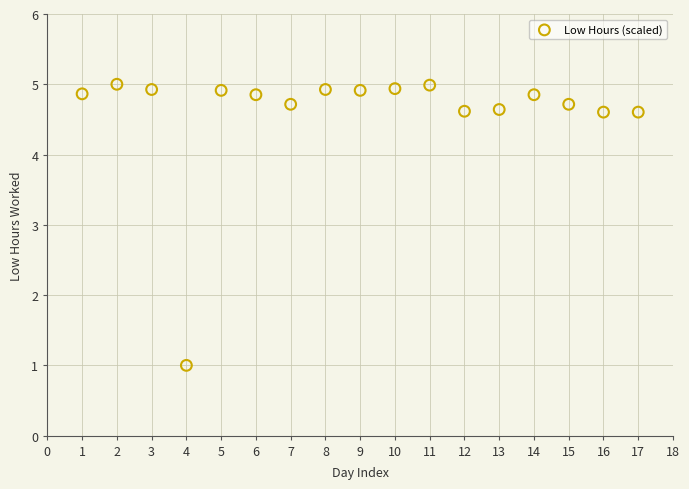

What is the range of Y values (max minus min)?

4.0